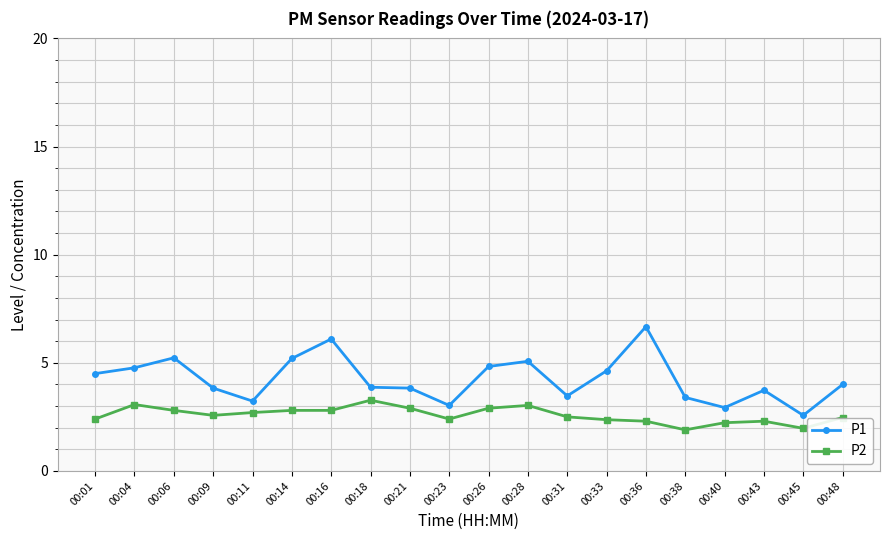

What are all the series names shown in the legend?

P1, P2